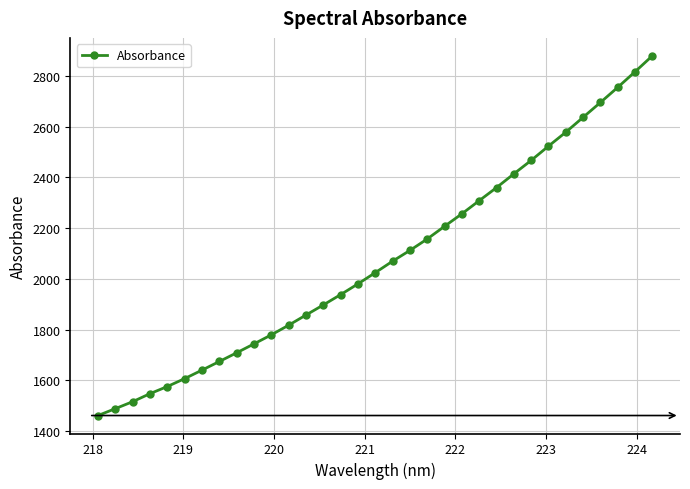

Reading left to right, transcribe all the data shown in this chart.

1461.2	1488.3	1515.7	1547.4	1575.5	1606.7	1640.2	1674.2	1708.5	1743.6	1779.3	1817.3	1857.3	1897.1	1937.8	1980.1	2024.4	2069.6	2112.1	2157.2	2207.1	2256.3	2308.1	2359.6	2413.7	2466.7	2523.0	2577.8	2636.5	2695.0	2754.6	2816.0	2878.8